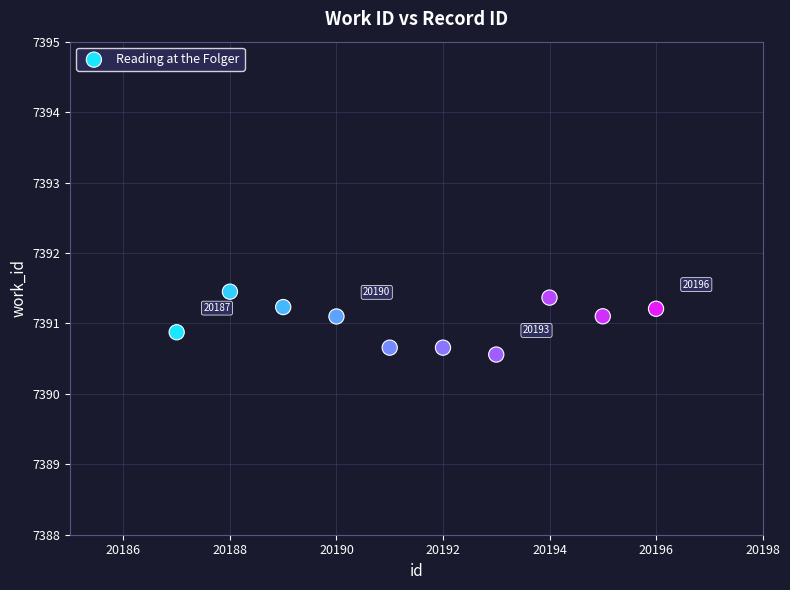

What is the range of X values (max minus min)?

9.0